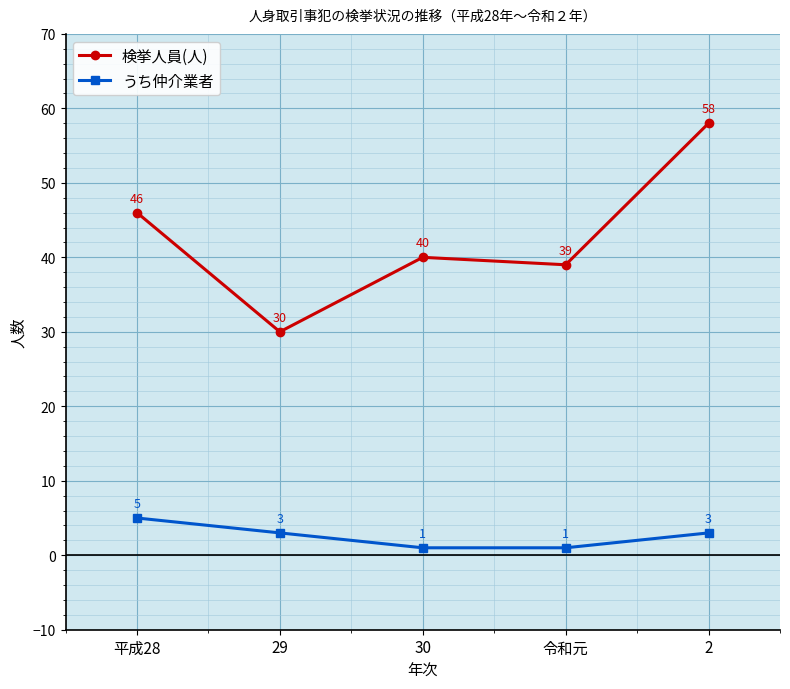

Reading left to right, transcribe all the data shown in this chart.

検挙人員(人): 46	30	40	39	58
うち仲介業者: 5	3	1	1	3